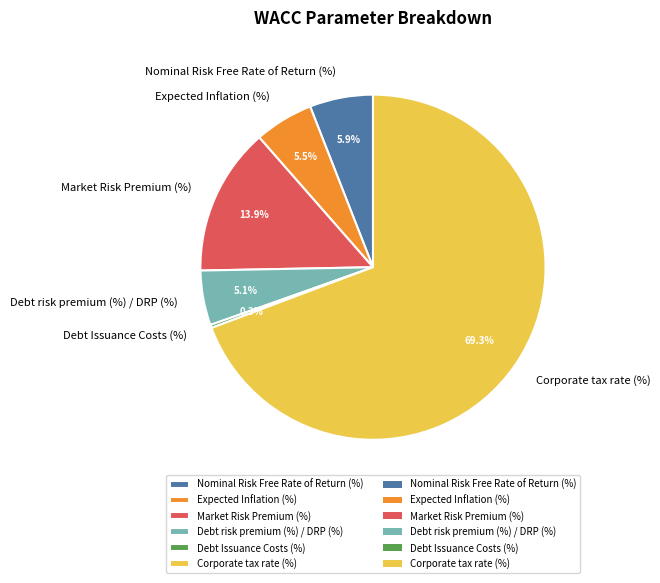

Combined, what portion of the pie is Debt risk premium (%) / DRP (%) and Debt Issuance Costs (%)?

5.4%